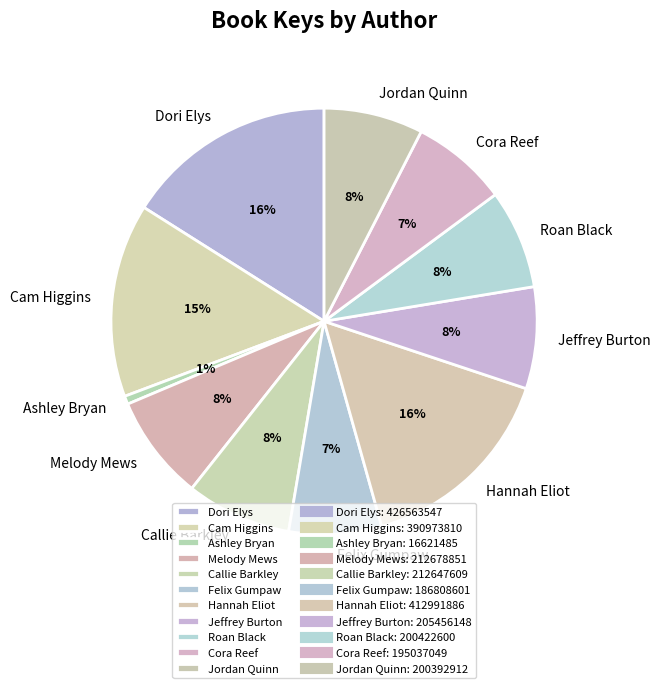

To the nearest percent, what percentage of the pie is Felix Gumpaw?

7%